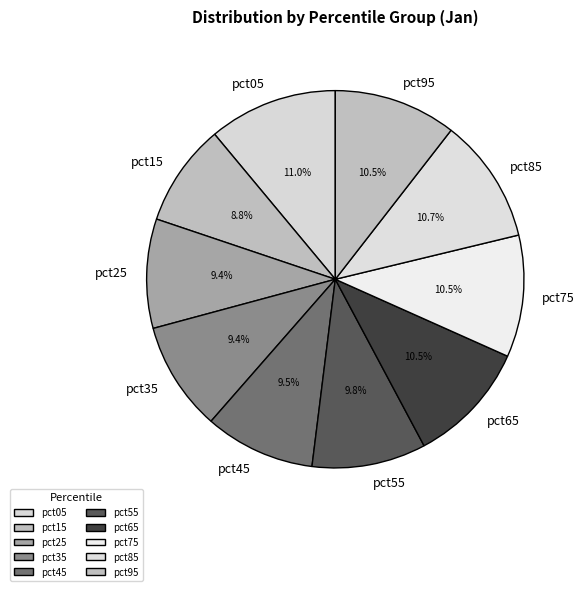

Is there a majority slice in this chart?

No